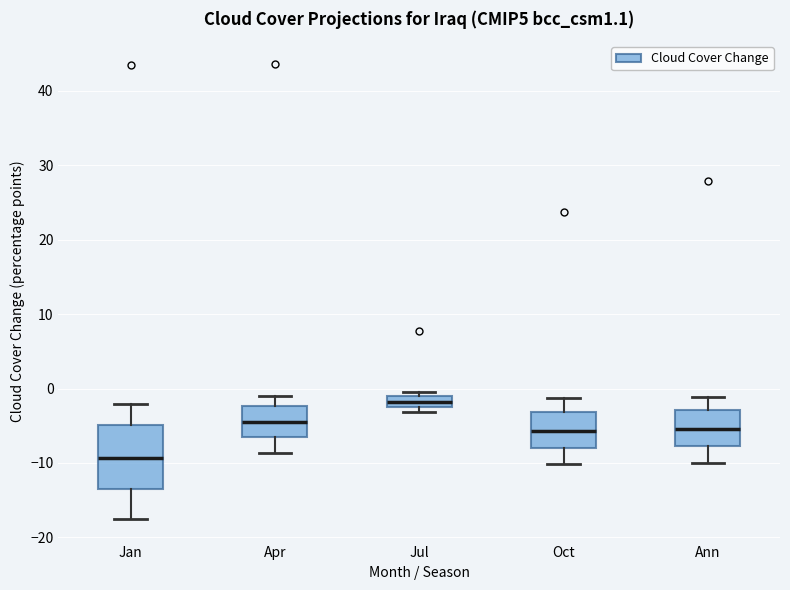

Where does the median line of the box for Ann sit on the y-axis? The values are not printed on the chart, so give them approximately, as read against the axis.

-5